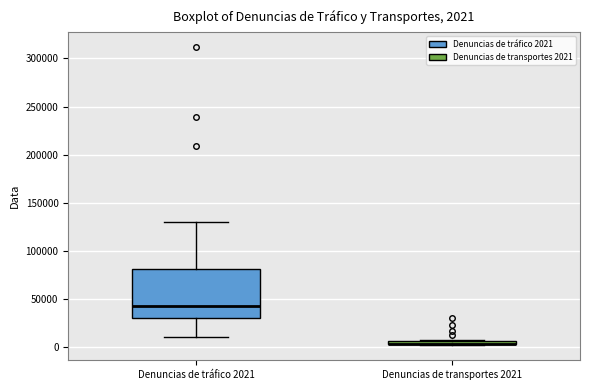

Which box is the tallest, from its lower edge to its upper edge?

Denuncias de tráfico 2021